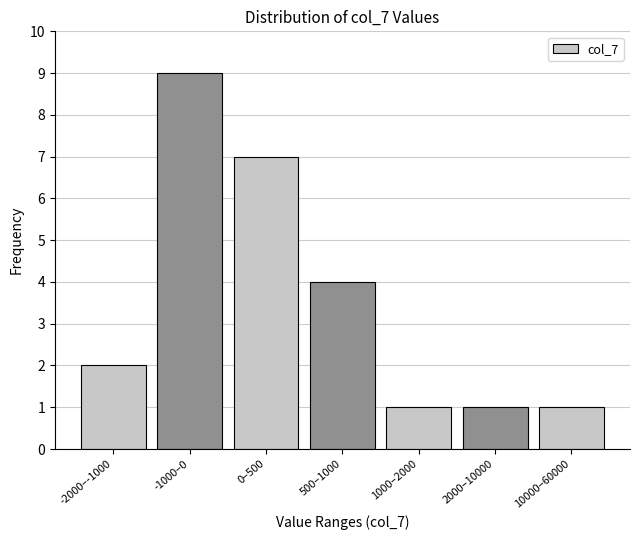

Reading left to right, what are all the values shown in this chart?

2	9	7	4	1	1	1